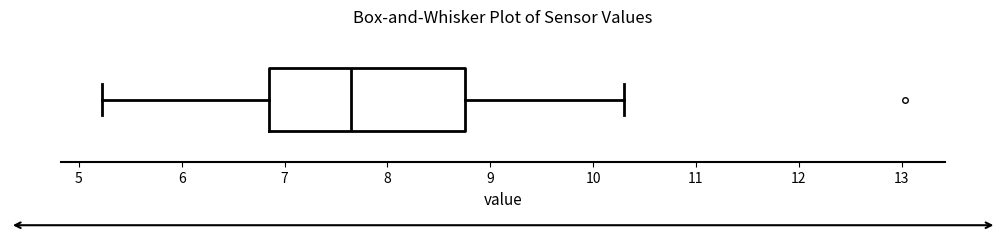

Where does the left whisker of the box end on the x-axis? The values are not printed on the chart, so give them approximately, as read against the axis.

5.2